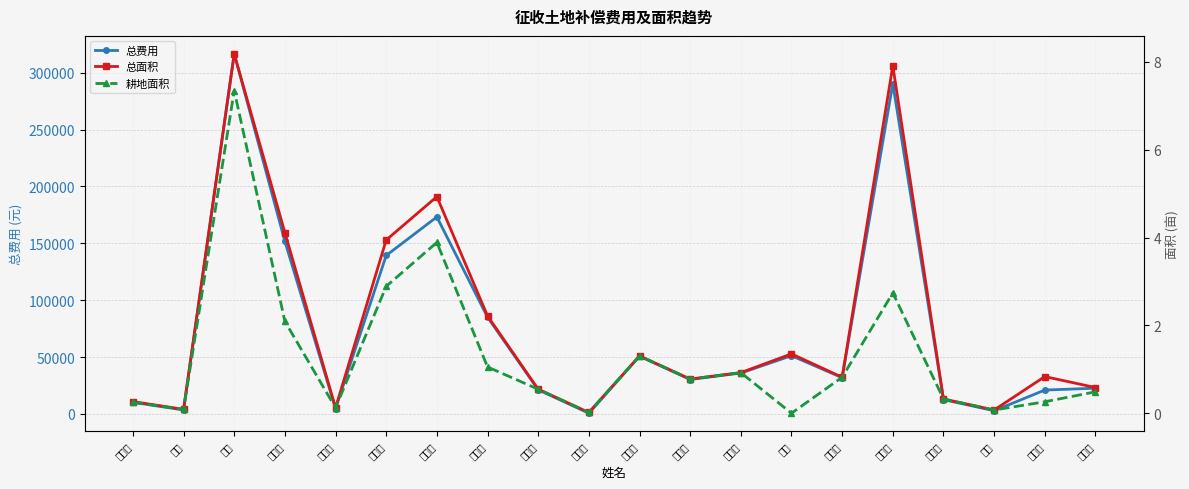

True or false: 总费用 has a value of 21260.1 at 贺志福.

True